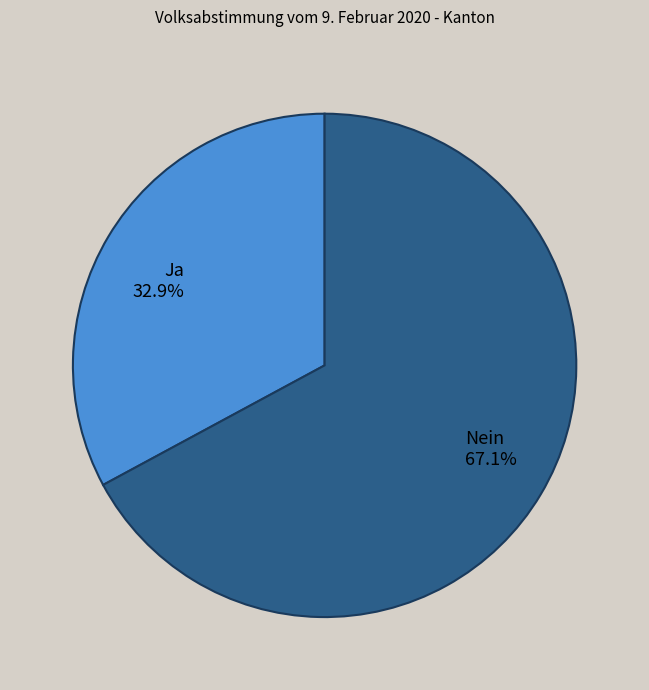

Which has a higher value, Ja or Nein?

Nein